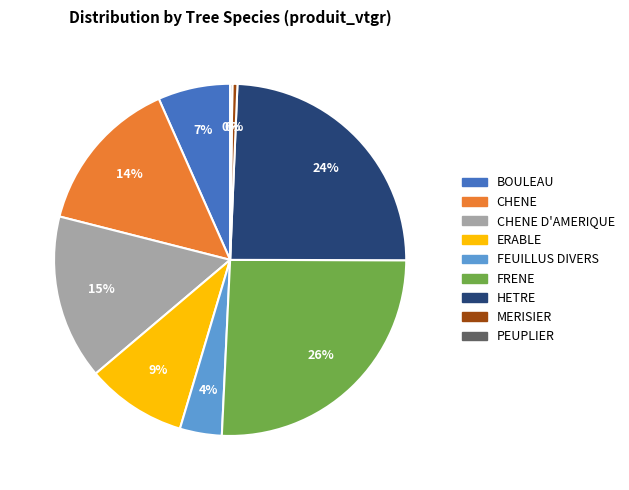

To the nearest percent, what is the average slice percentage?

11%